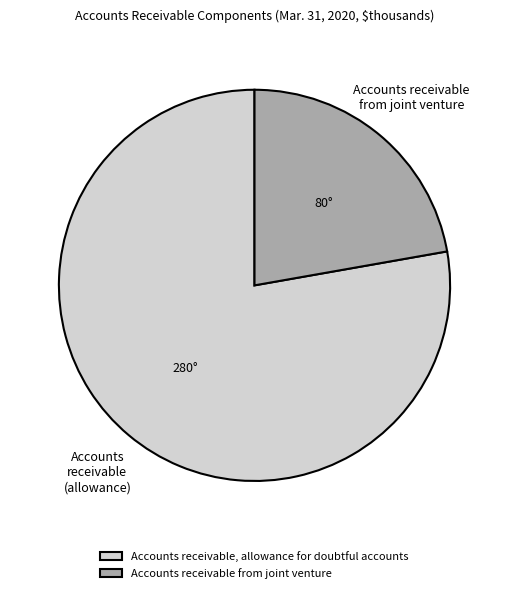

Which slice represents more than half of the pie?

Accounts receivable, allowance for doubtful accounts